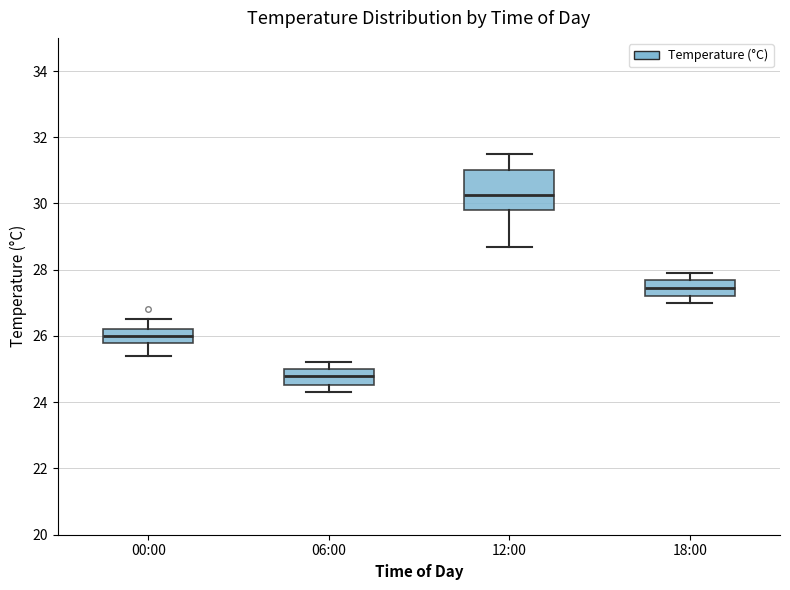

Reading left to right, transcribe this box plot: for each box, give where its median line is, the range the box spans, and where its two whiskers end, as read against the y-axis. The values are not printed on the chart, so give them approximately, as read against the axis.

00:00: median 26.0, box 25.8 to 26.2, whiskers 25.4 to 26.6
06:00: median 24.8, box 24.6 to 25.0, whiskers 24.4 to 25.2
12:00: median 30.2, box 29.8 to 31.0, whiskers 28.8 to 31.6
18:00: median 27.4, box 27.2 to 27.8, whiskers 27.0 to 28.0